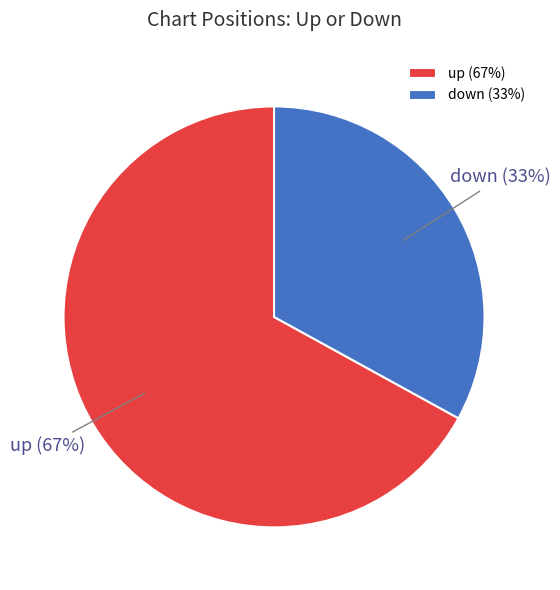

Count the number of slices in the pie.

2